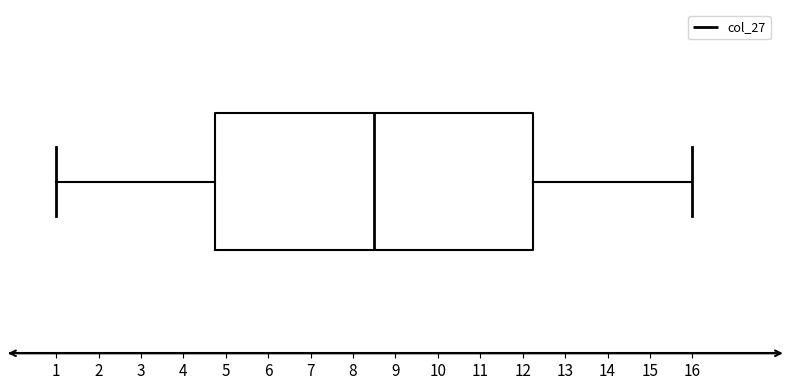

Read this box plot against the x-axis: the position of the median line, the range covered by the box, and the ends of both whiskers. The values are not printed on the chart, so give them approximately, as read against the axis.

median 8.5, box 4.8 to 12.3, whiskers 1.0 to 16.0